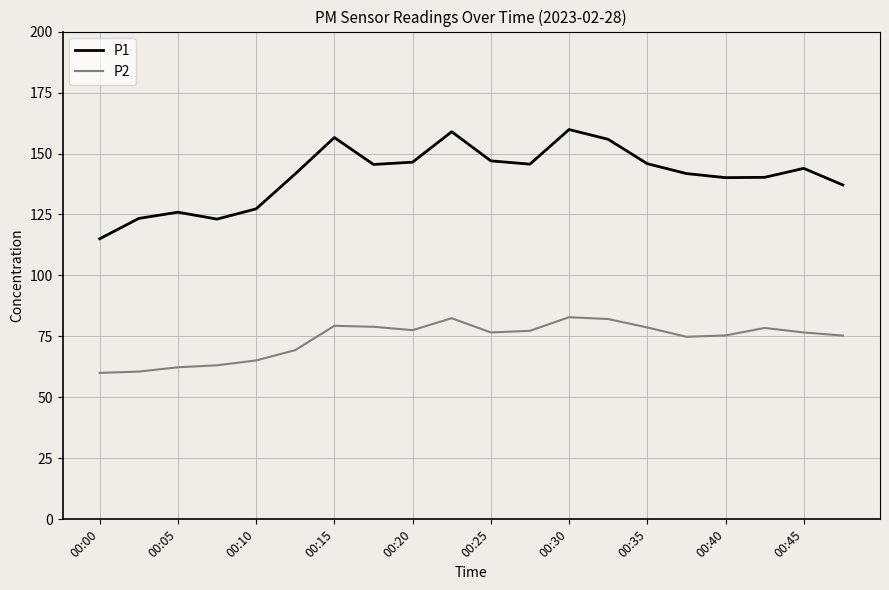

Rank the series by their maximum value, from lowest to highest.

P2, P1